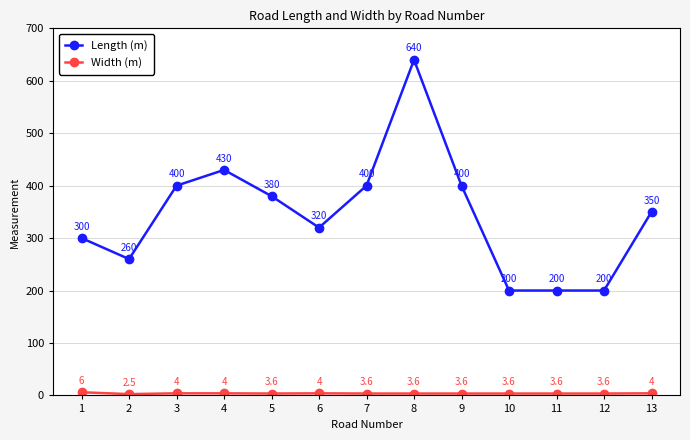

Between 9 and 10, which series saw the biggest shift?

Length (m)